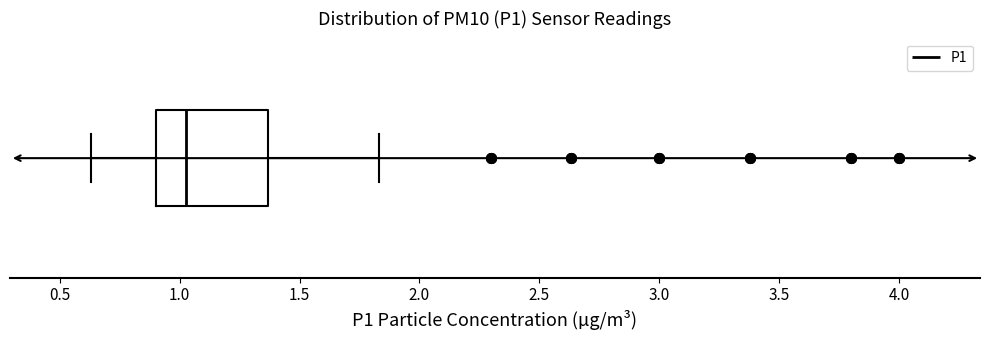

Read this box plot against the x-axis: the position of the median line, the range covered by the box, and the ends of both whiskers. The values are not printed on the chart, so give them approximately, as read against the axis.

median 1.05, box 0.90 to 1.35, whiskers 0.65 to 1.85